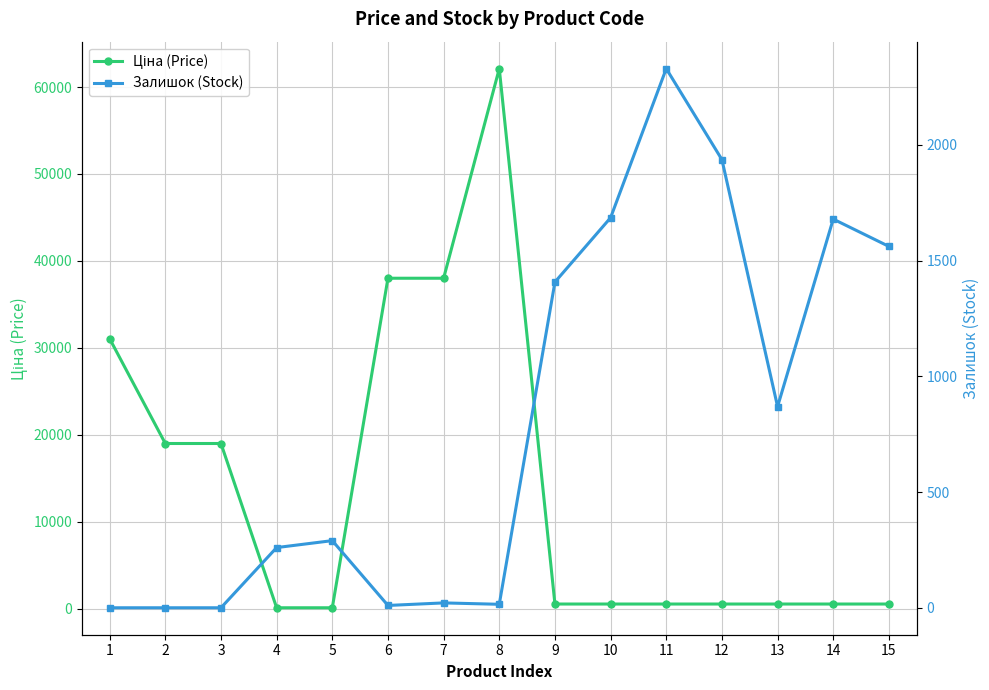

Rank the series by their maximum value, from highest to lowest.

Ціна (Price), Залишок (Stock)